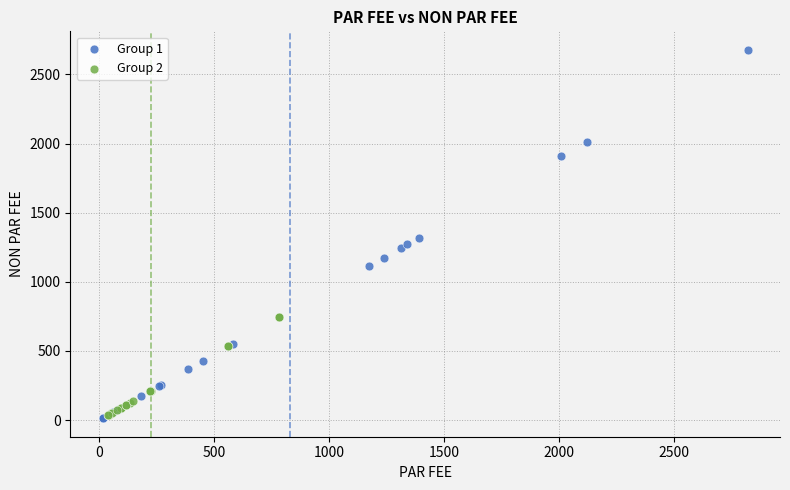

Which series reaches the maximum Y coordinate?

Group 1